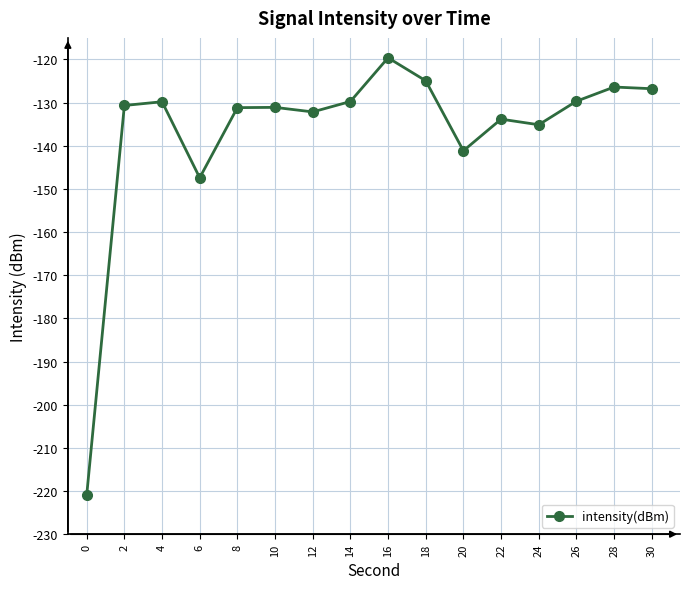

Which has a higher value, 0 or 6?

6